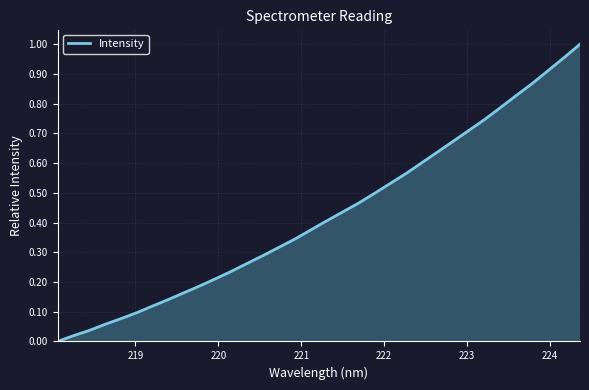

How many lines are shown in the chart?

1